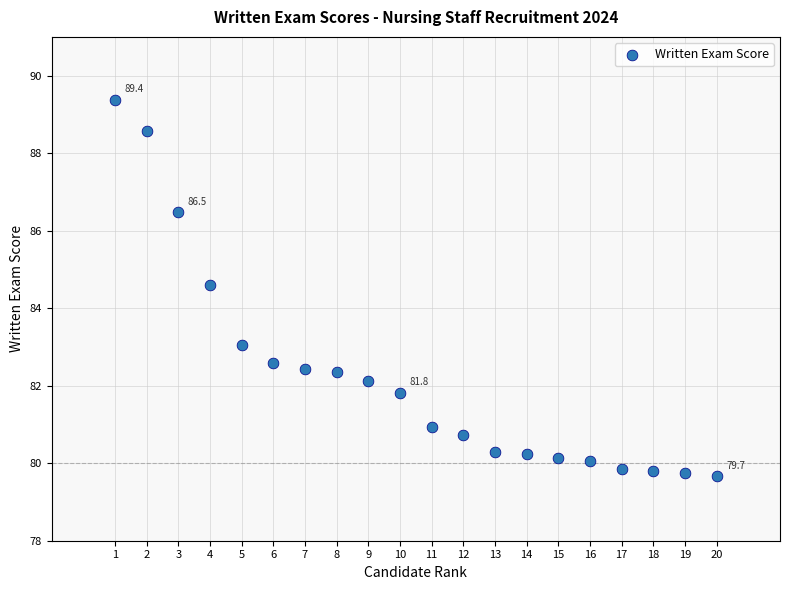

What Y value in the scatter plot is closest to 84?

84.6